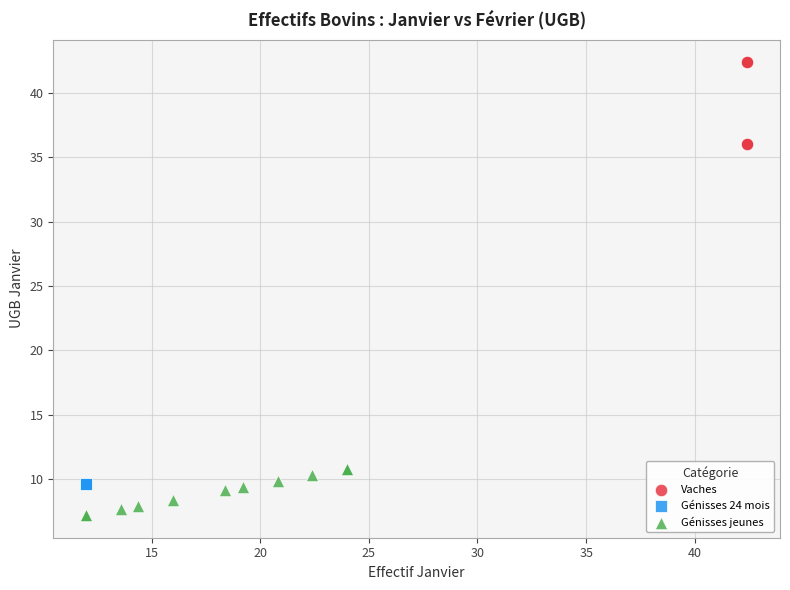

Which series reaches the maximum Y coordinate?

Vaches